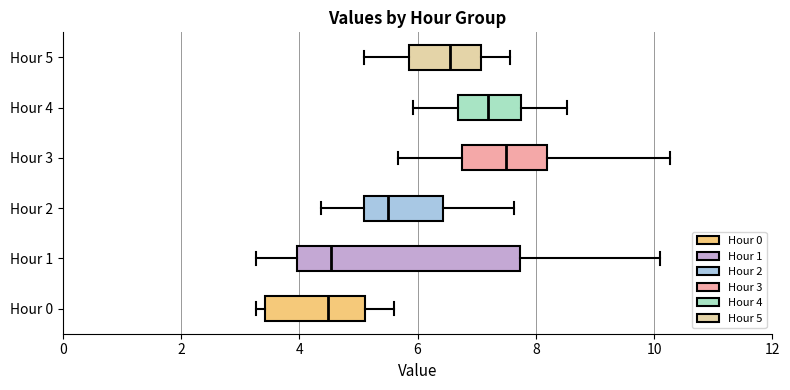

Where is the right edge of the box for Hour 1 on the x-axis? The values are not printed on the chart, so give them approximately, as read against the axis.

7.8